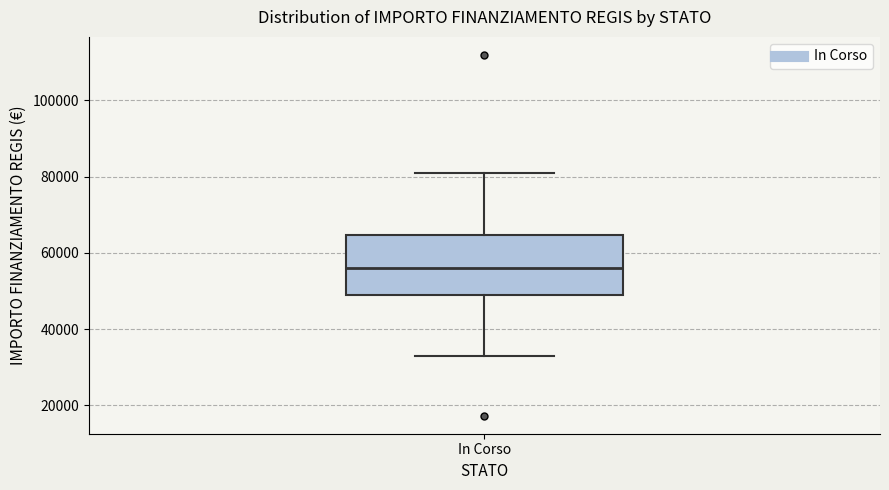

Where does the median line of the box for In Corso sit on the y-axis? The values are not printed on the chart, so give them approximately, as read against the axis.

56000